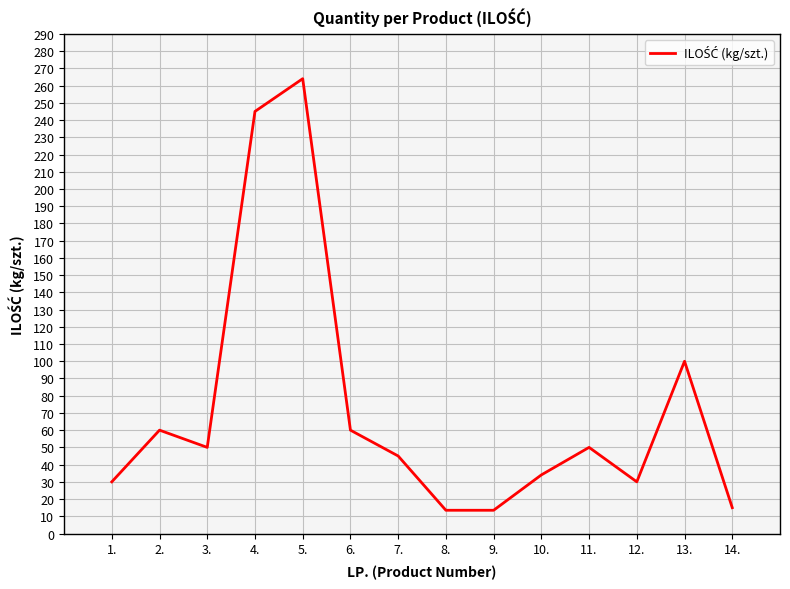

How many lines are shown in the chart?

1